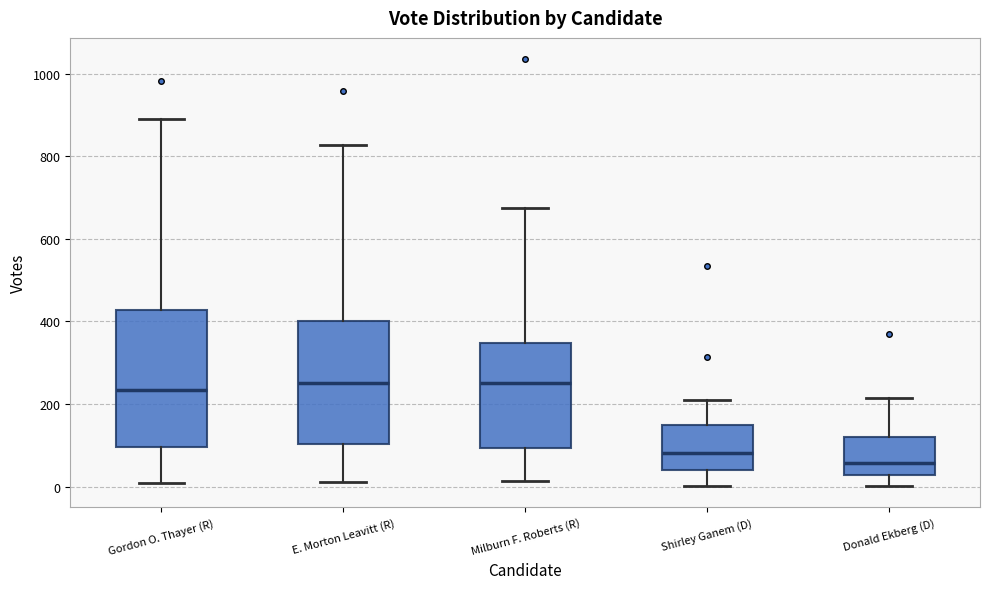

Reading left to right, read every box against the y-axis: the position of its median line, the range the box covers, and the ends of its whiskers. The values are not printed on the chart, so give them approximately, as read against the axis.

Gordon O. Thayer (R): median 240, box 100 to 420, whiskers 20 to 900
E. Morton Leavitt (R): median 260, box 100 to 400, whiskers 20 to 820
Milburn F. Roberts (R): median 260, box 100 to 340, whiskers 20 to 680
Shirley Ganem (D): median 80, box 40 to 140, whiskers 0 to 220
Donald Ekberg (D): median 60, box 20 to 120, whiskers 0 to 220